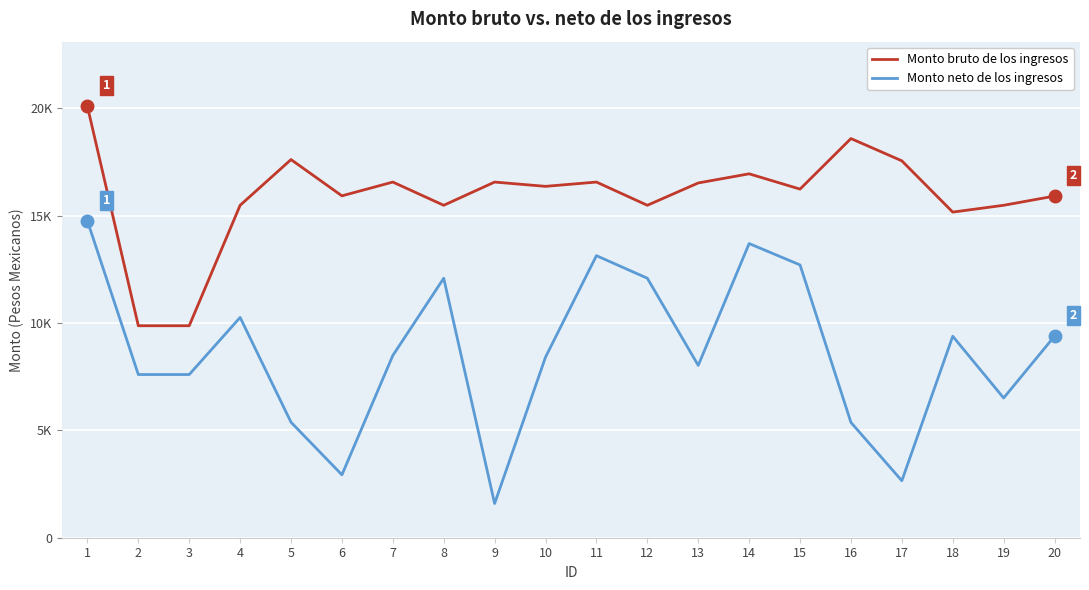

List the series in order of their peak value, lowest first.

Monto neto de los ingresos, Monto bruto de los ingresos